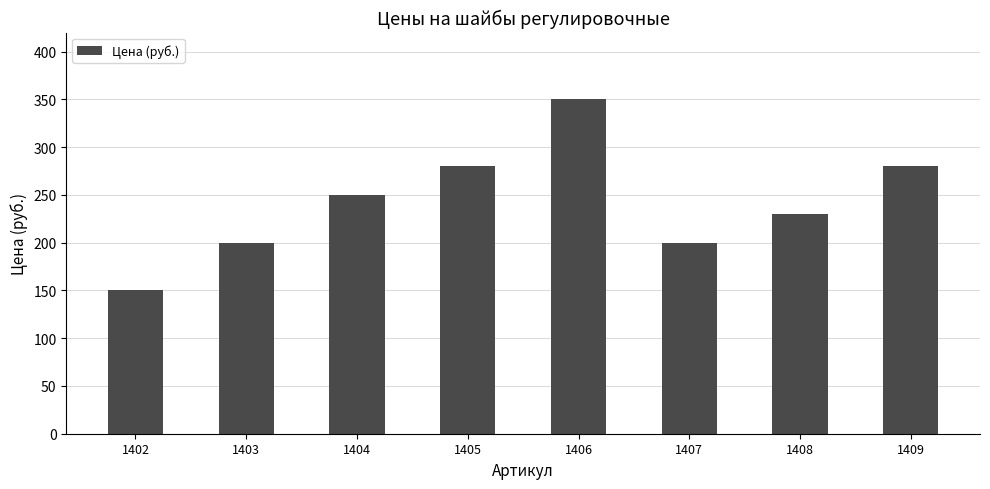

True or false: the data shows 121 at 1404.

False